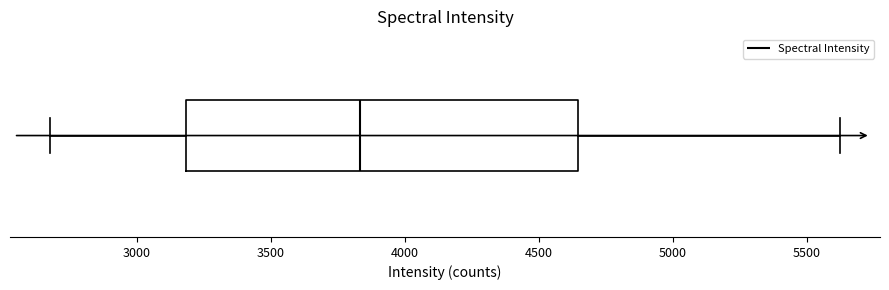

Transcribe this box plot: give where the median line is, the range the box spans, and where the two whiskers end, as read against the x-axis. The values are not printed on the chart, so give them approximately, as read against the axis.

median 3850, box 3200 to 4650, whiskers 2650 to 5650